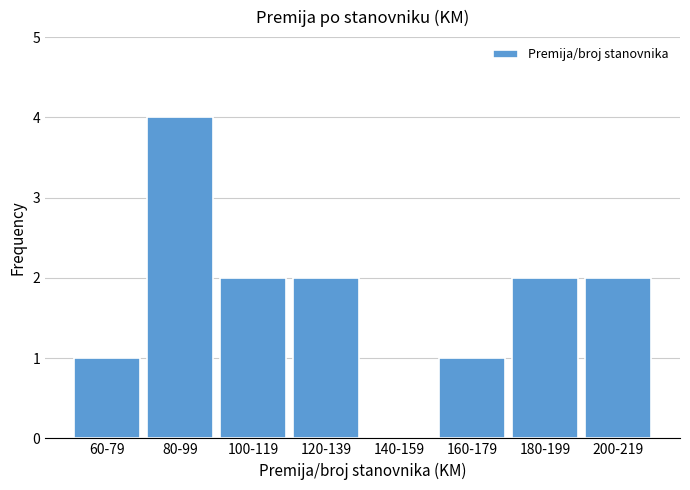

Reading left to right, extract all data points from this chart.

60-79=1	80-99=4	100-119=2	120-139=2	140-159=0	160-179=1	180-199=2	200-219=2